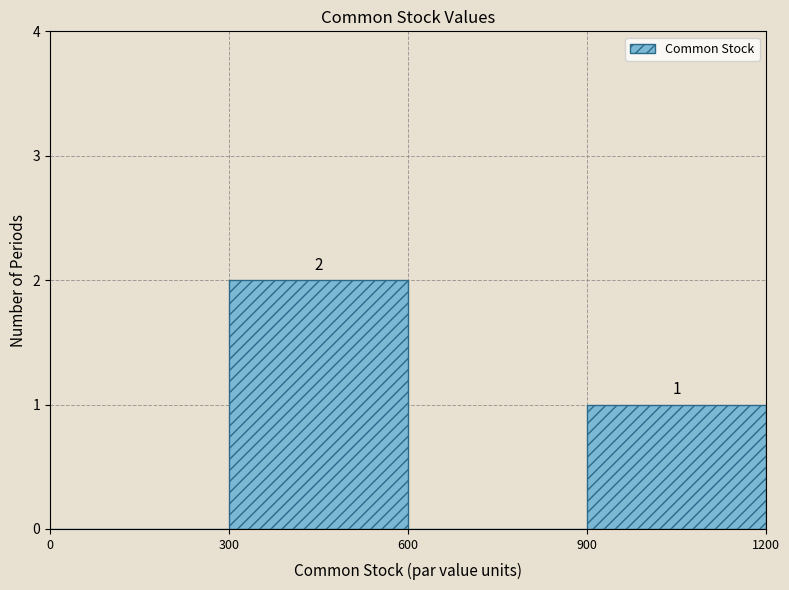

Over which range of the x-axis is the bar tallest?

300 to 600